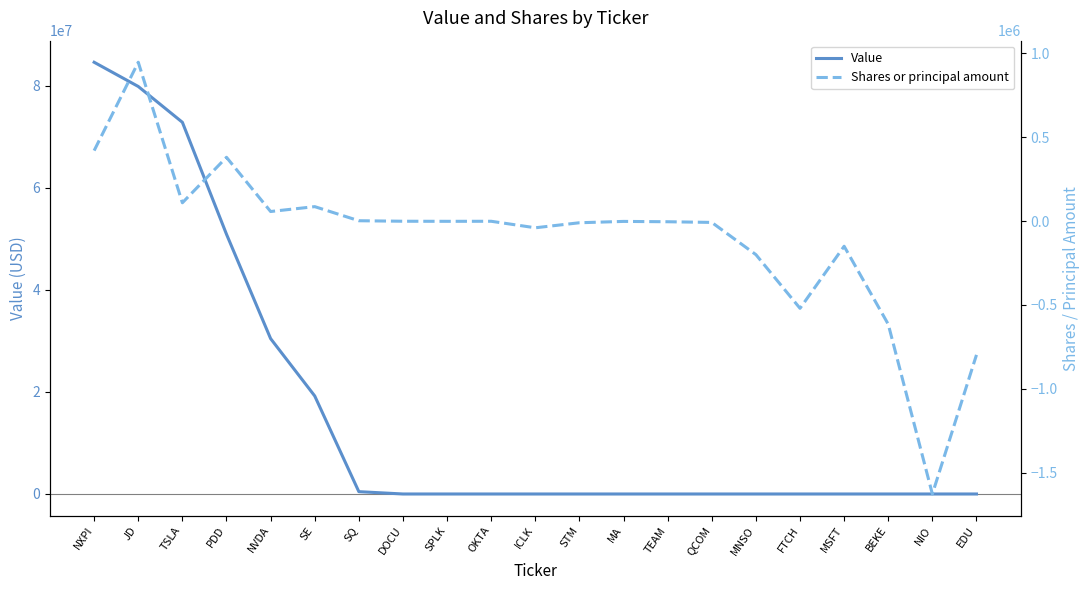

What is the highest value of the Value series?

84563000